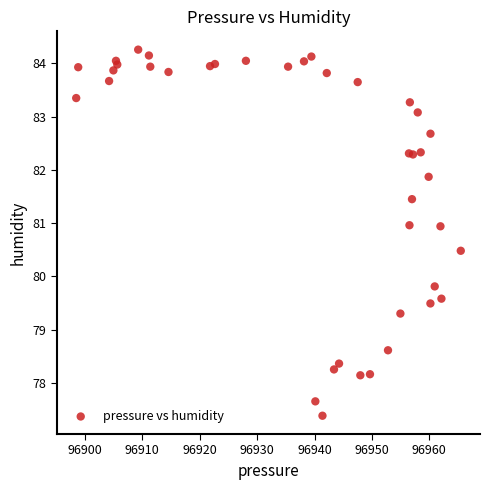

What Y value in the scatter plot is closest to 80?

79.8